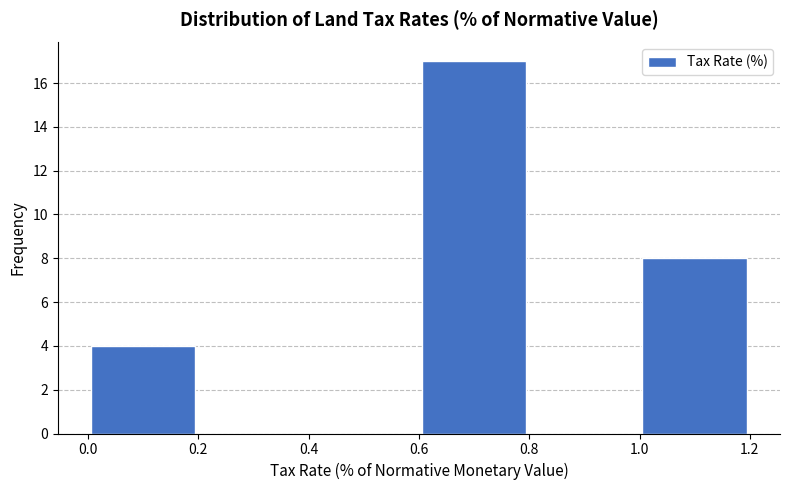

Reading left to right, transcribe this chart: for each bar, give the range it covers on the x-axis and its height. The values are not printed on the chart, so give them approximately, as read against the axis.

0.0 to 0.2: 4
0.2 to 0.4: 0
0.4 to 0.6: 0
0.6 to 0.8: 17
0.8 to 1.0: 0
1.0 to 1.2: 8